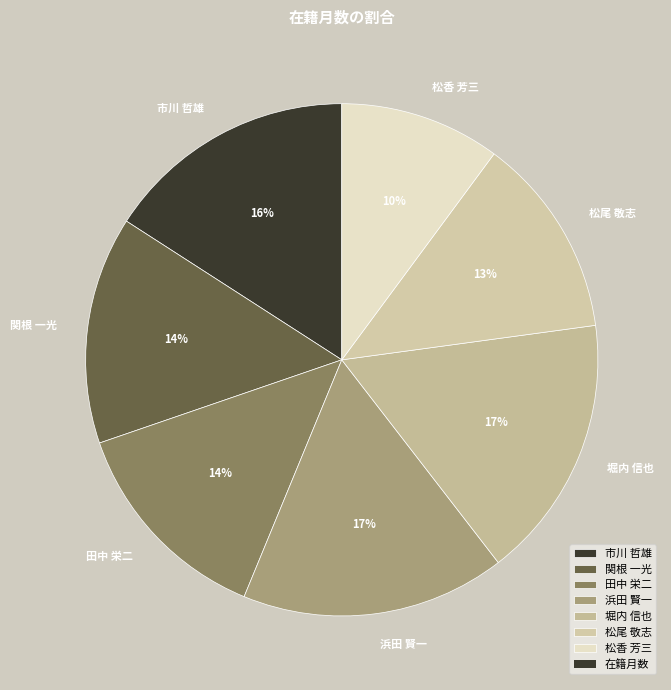

To the nearest percent, what is the combined percentage of 浜田 賢一 and 松香 芳三?

27%